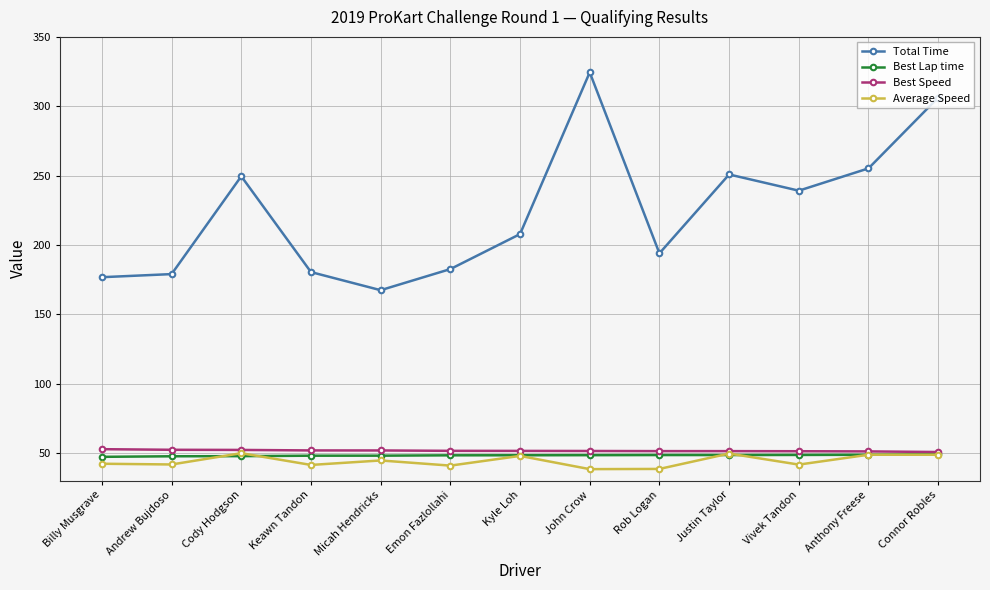

What is the approximate value of Best Speed at Anthony Freese?

51.1